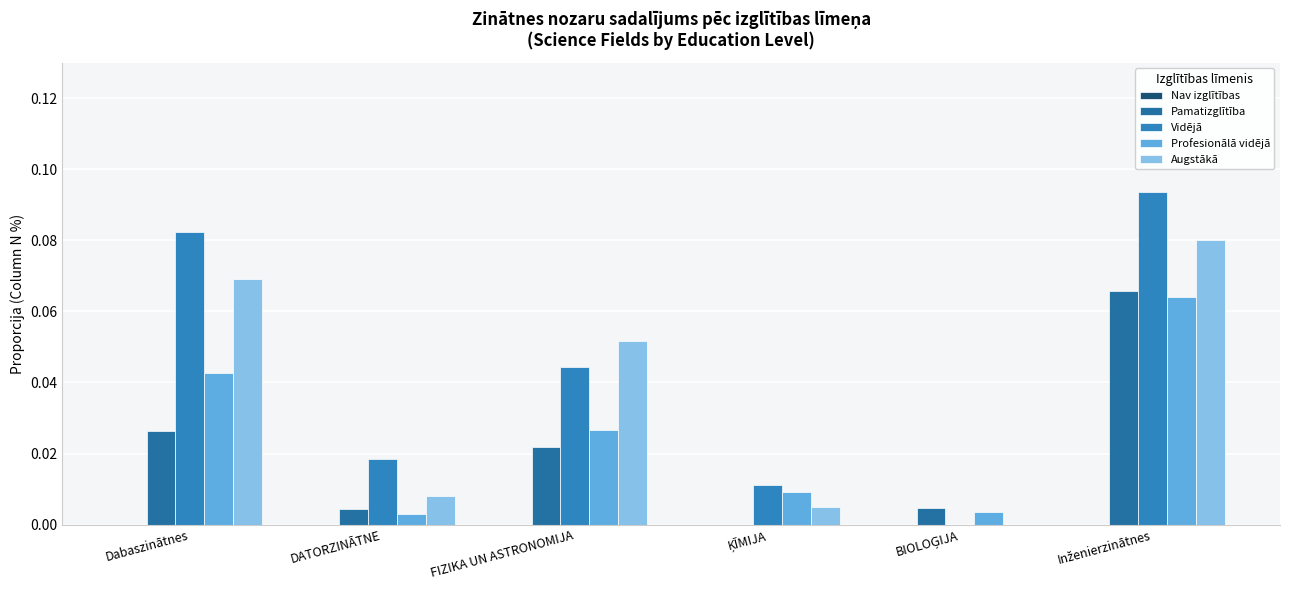

What position from the right is Dabaszinātnes?

6